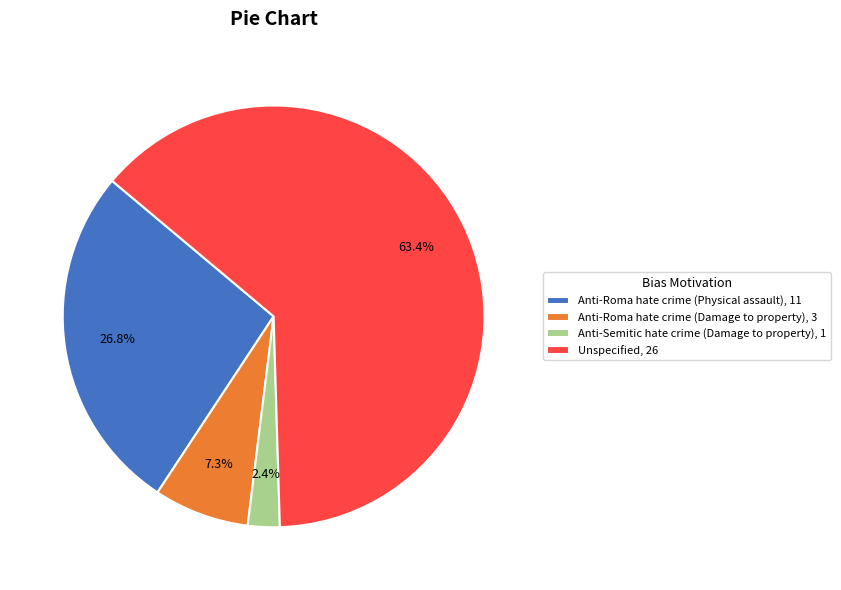

Is the sum of Anti-Roma hate crime (Damage to property) and Anti-Semitic hate crime (Damage to property) greater than half?

No